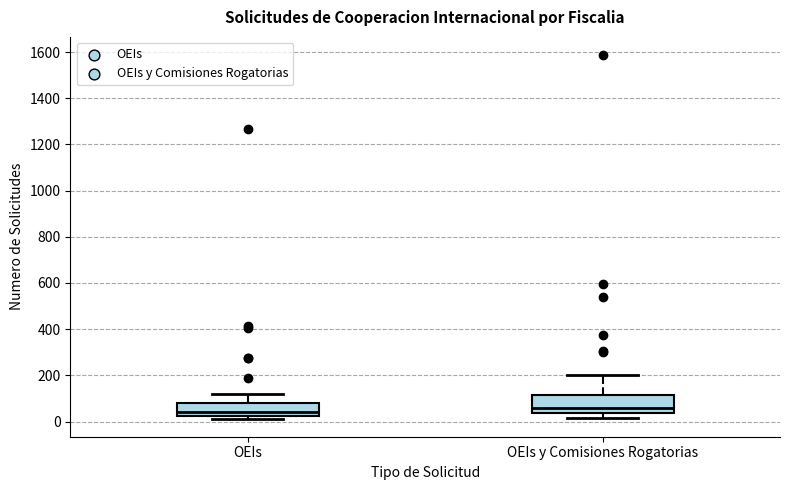

Reading left to right, read every box against the y-axis: the position of its median line, the range the box covers, and the ends of its whiskers. The values are not printed on the chart, so give them approximately, as read against the axis.

OEIs: median 40, box 20 to 80, whiskers 20 (just below the box's lower edge) to 120
OEIs y Comisiones Rogatorias: median 60, box 40 to 120, whiskers 20 to 200